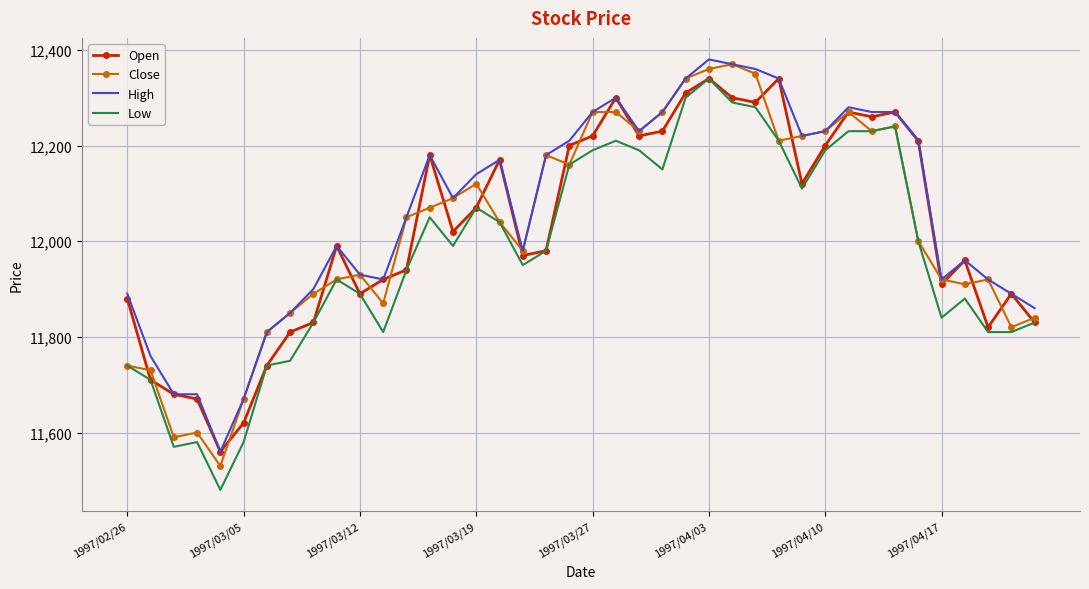

Which series has the largest total across all categories?

High